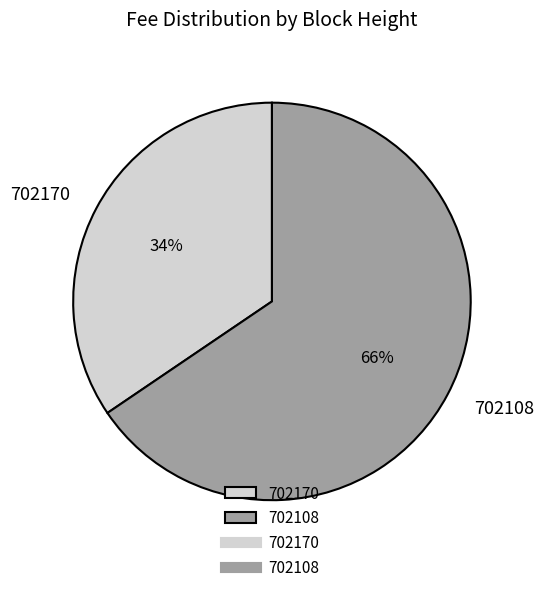

Is the sum of 702108 and 702170 greater than half?

Yes